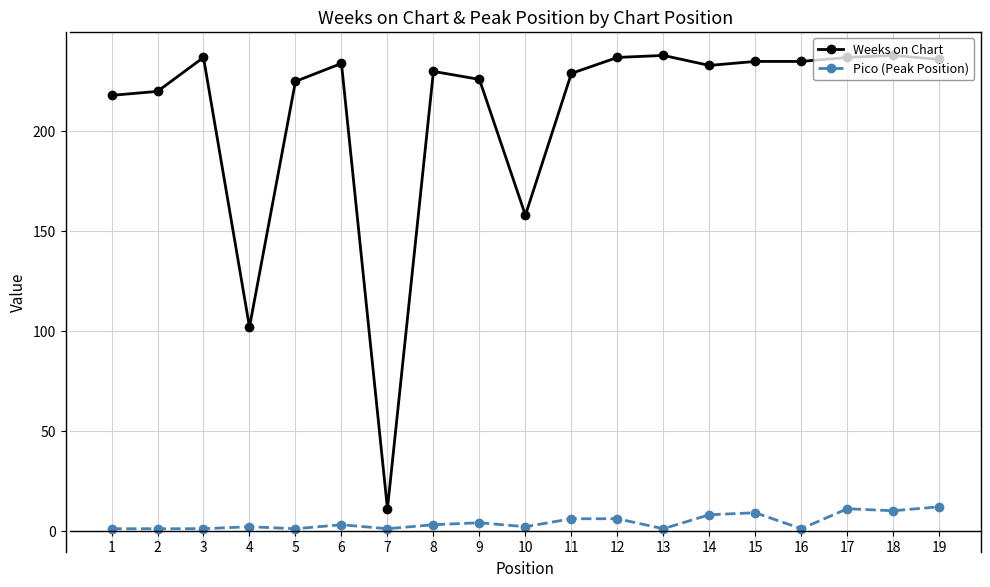

What is the value of the Weeks on Chart point at the 3rd from the left?

237